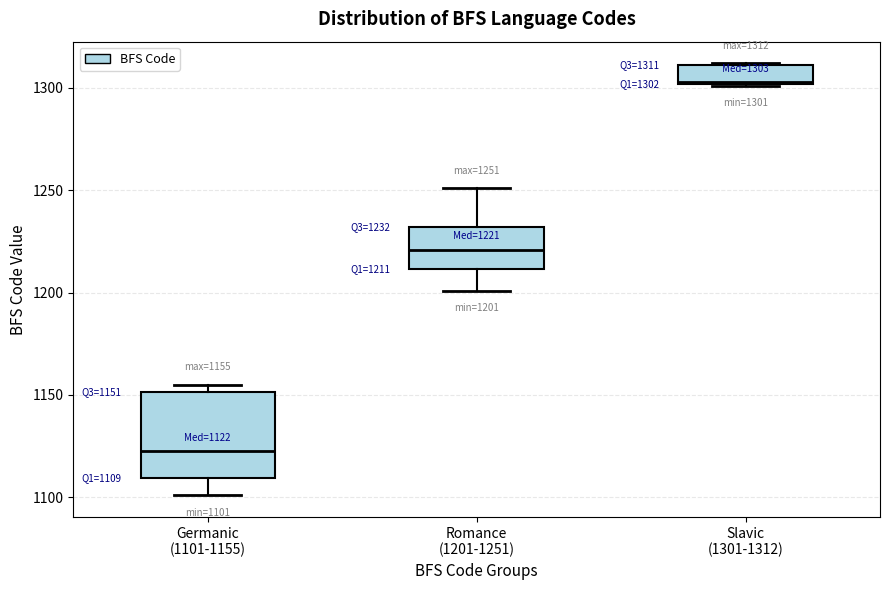

Which box has the highest median line?

Slavic (1301-1312)